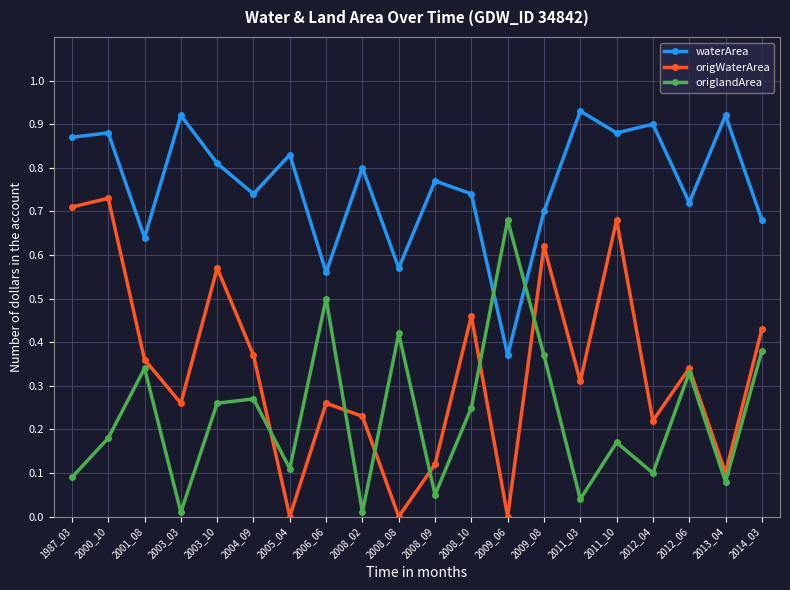

How many categories are shown in the chart?

20